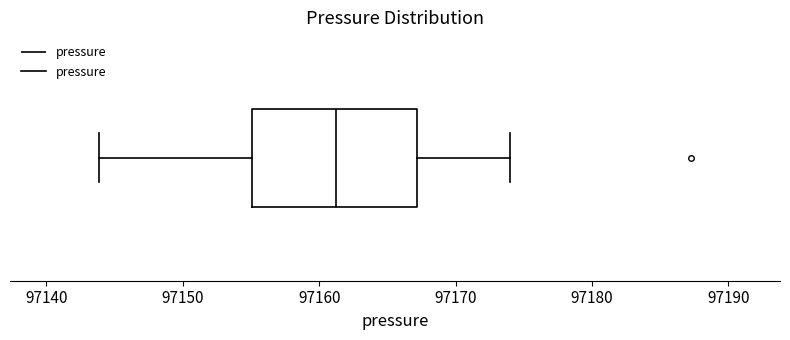

Transcribe this box plot: give where the median line is, the range the box spans, and where the two whiskers end, as read against the x-axis. The values are not printed on the chart, so give them approximately, as read against the axis.

median 97161, box 97155 to 97167, whiskers 97144 to 97174